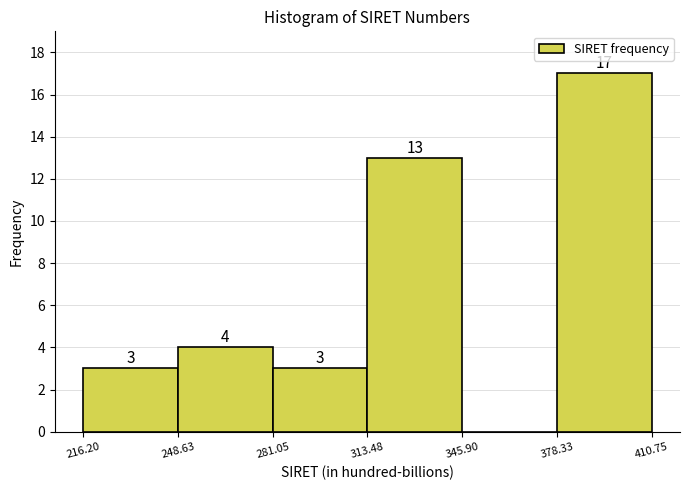

Which range on the x-axis has the tallest bar?

378.33 to 410.75